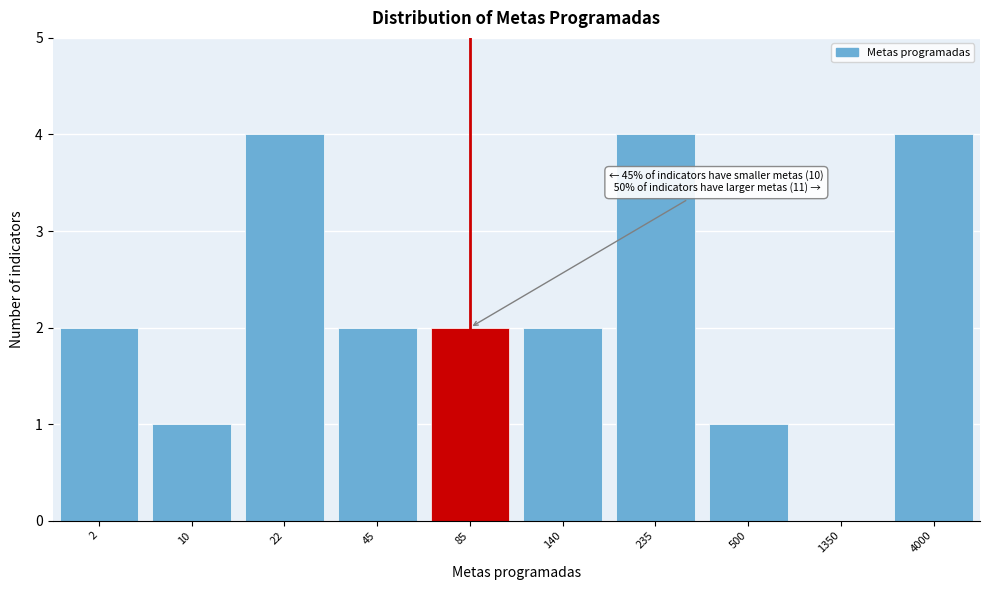

Reading left to right, list all the values displayed in this chart.

2=2	10=1	22=4	45=2	85=2	140=2	235=4	500=1	1350=0	4000=4